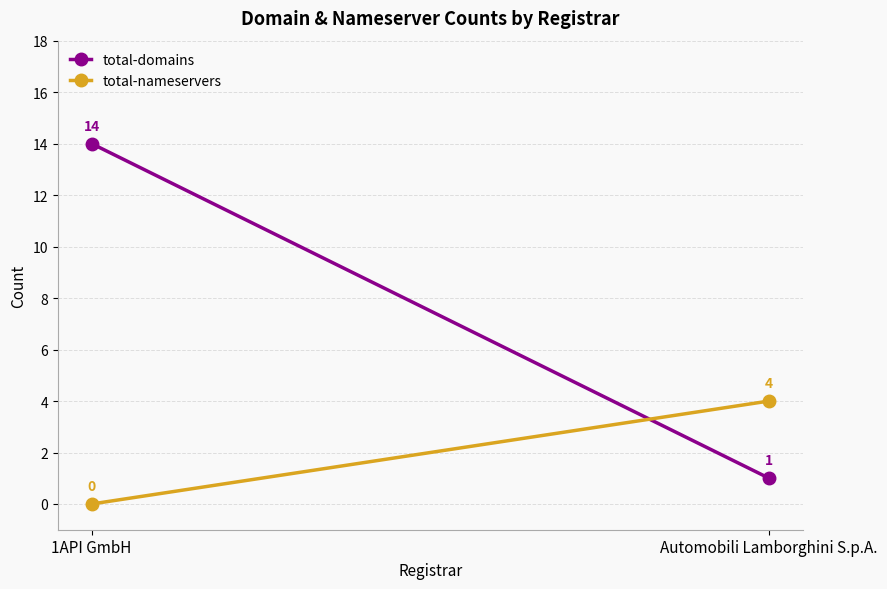

At how many categories does at least one series exceed 6?

1